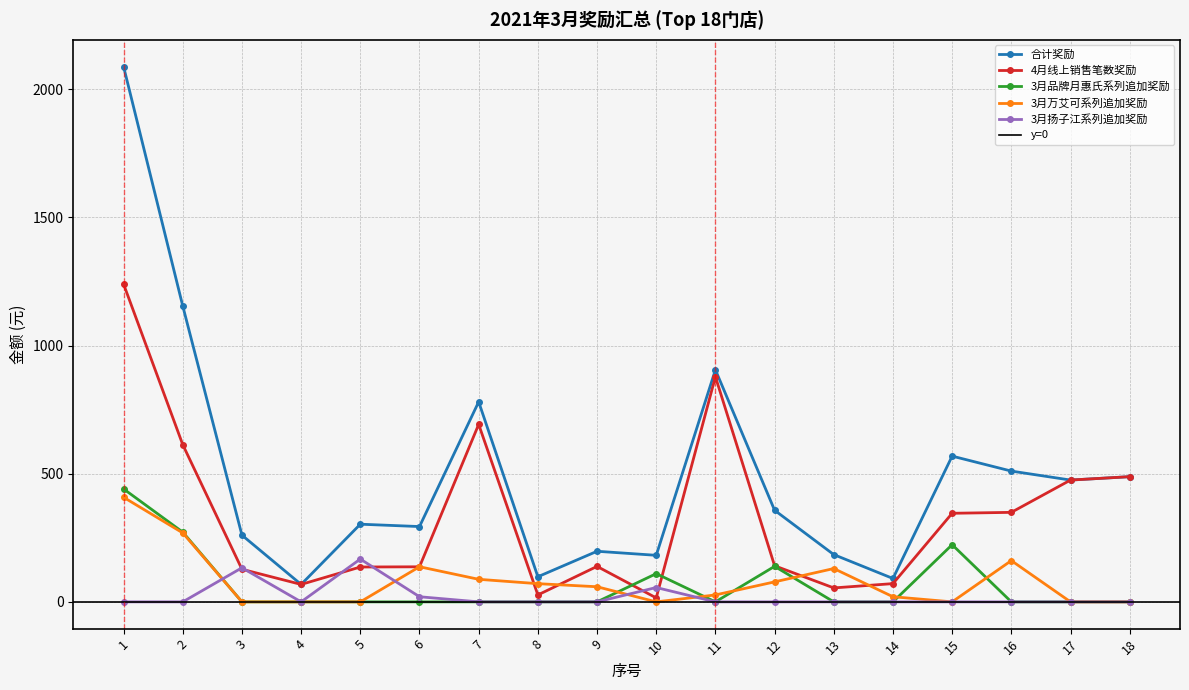

At which category is the sum across all series the highest?

1